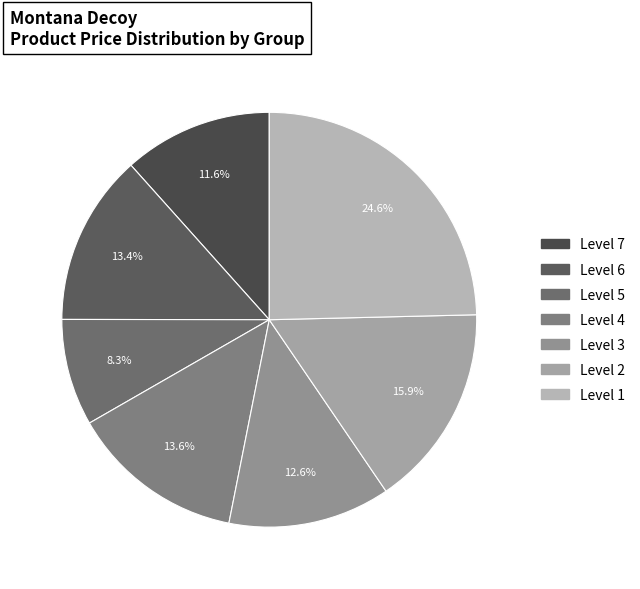

To the nearest percent, what is the average slice percentage?

14%